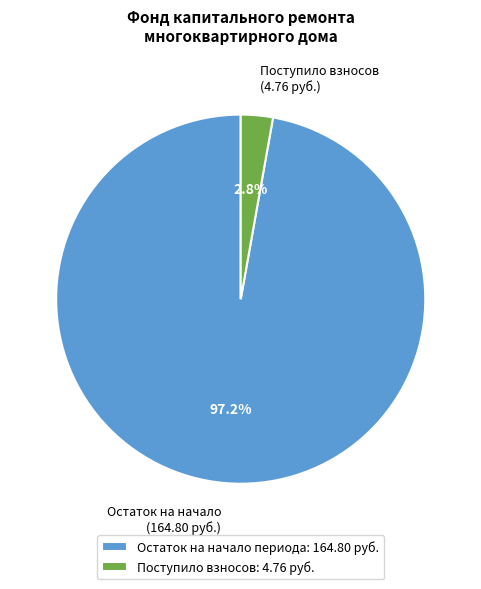

Rank the categories by value from highest to lowest.

Остаток на начало периода: 164.80 руб., Поступило взносов: 4.76 руб.